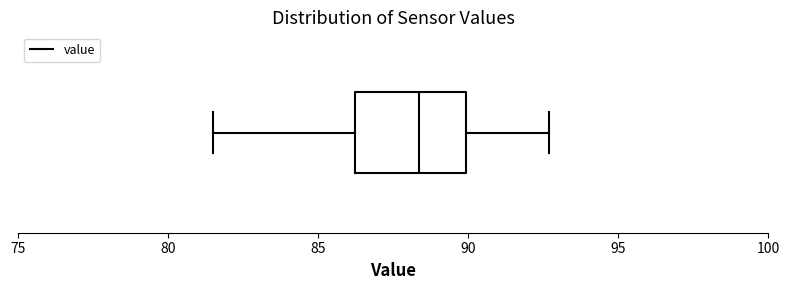

Where is the right edge of the box on the x-axis? The values are not printed on the chart, so give them approximately, as read against the axis.

90.0